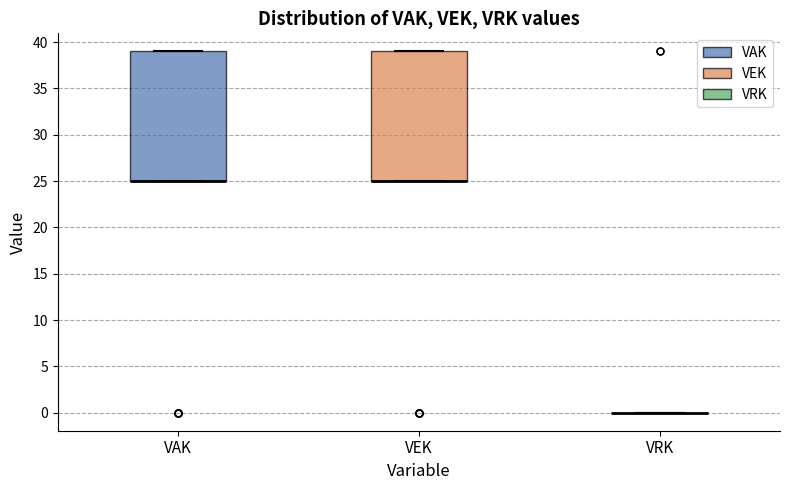

Reading left to right, read every box against the y-axis: the position of its median line, the range the box covers, and the ends of its whiskers. The values are not printed on the chart, so give them approximately, as read against the axis.

VAK: median 25 (drawn on the box's lower edge), box 25 to 39, whiskers 25 to 39
VEK: median 25 (drawn on the box's lower edge), box 25 to 39, whiskers 25 to 39
VRK: box collapsed to a line at 0, whiskers 0 to 0